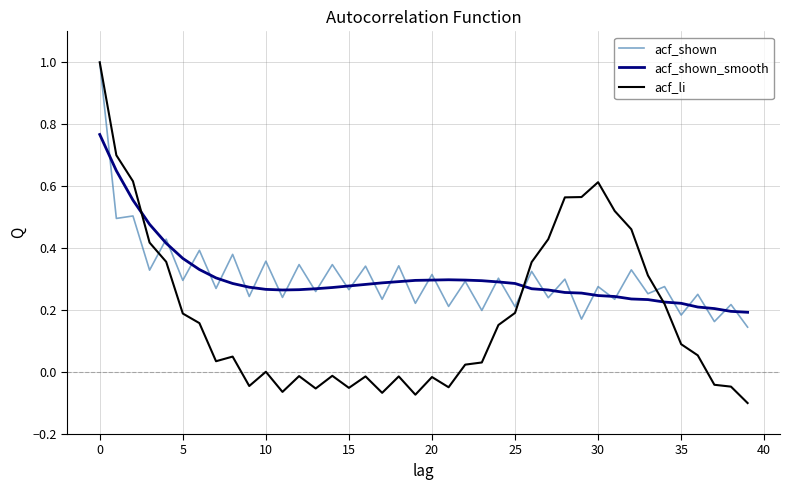

Which series has the largest range (max minus min)?

acf_li